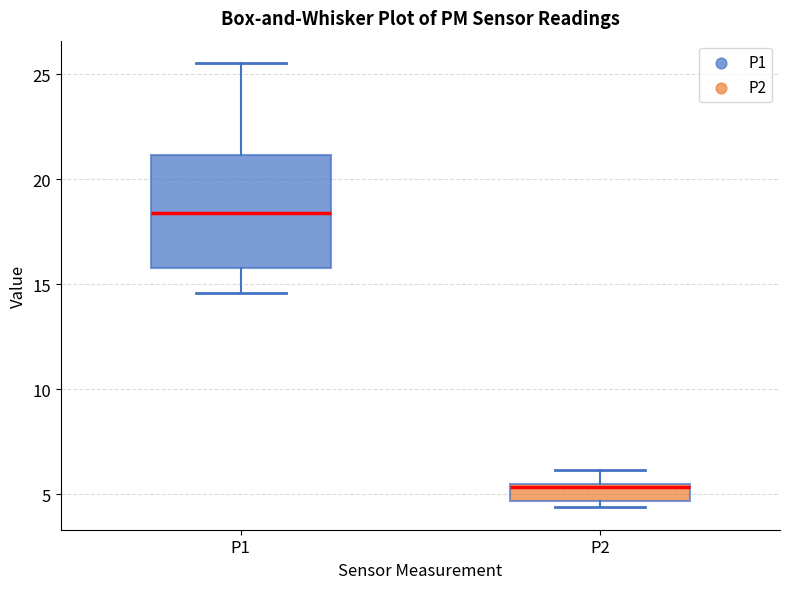

Comparing the boxes themselves (not the whiskers), which one is the tallest?

P1